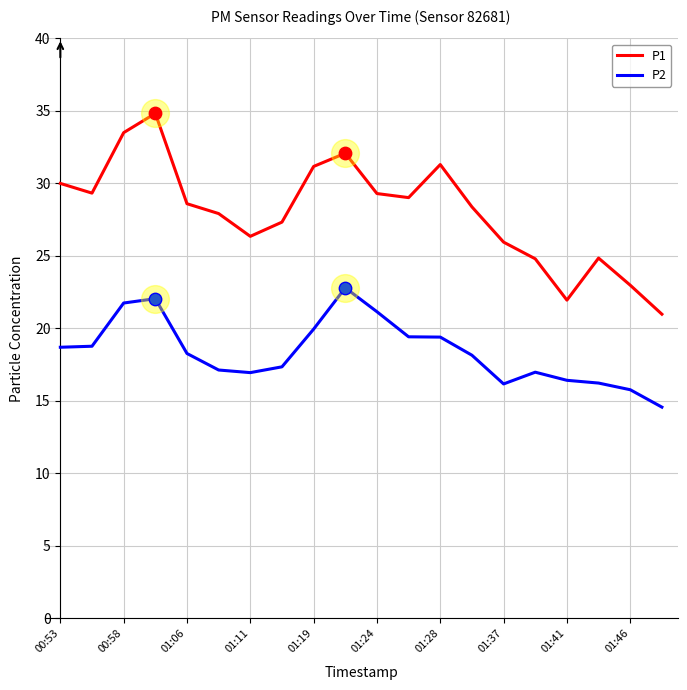

Rank the series by their average value, from lowest to highest.

P2, P1